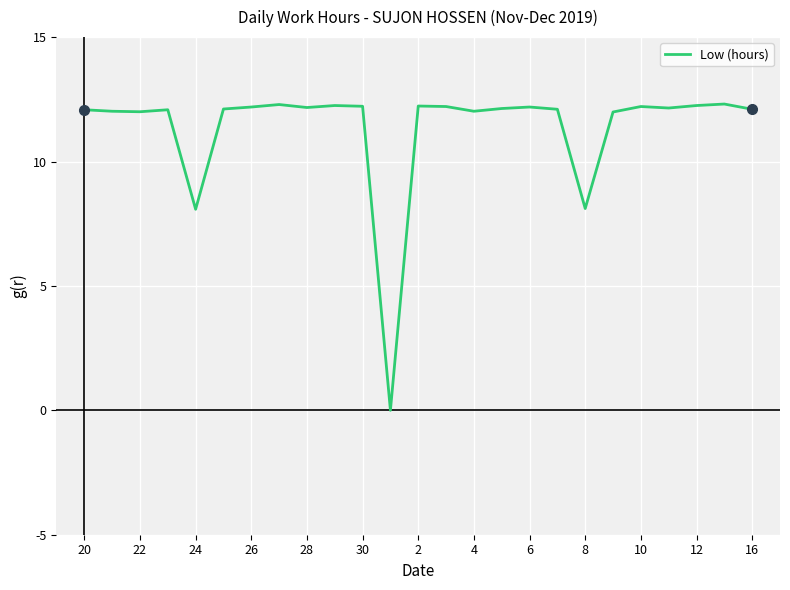

How many lines are shown in the chart?

1